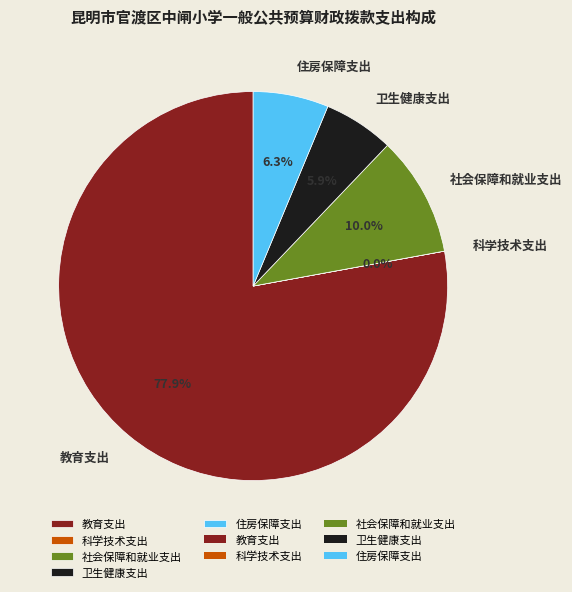

Which has a higher value, 卫生健康支出 or 社会保障和就业支出?

社会保障和就业支出